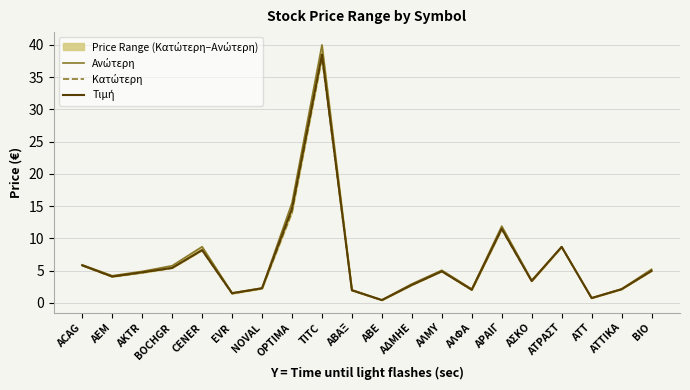

Is it true that Κατώτερη equals 11.8 at ΑΤΡΑΣΤ?

False